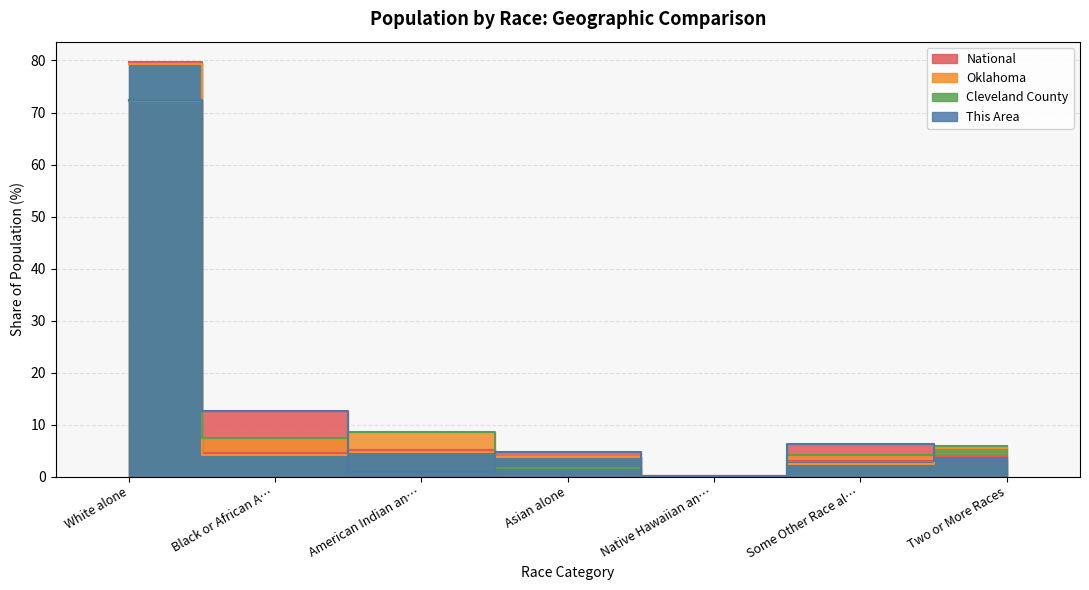

What is the difference between the Oklahoma values at Some Other Race al… and American Indian an…?

4.5